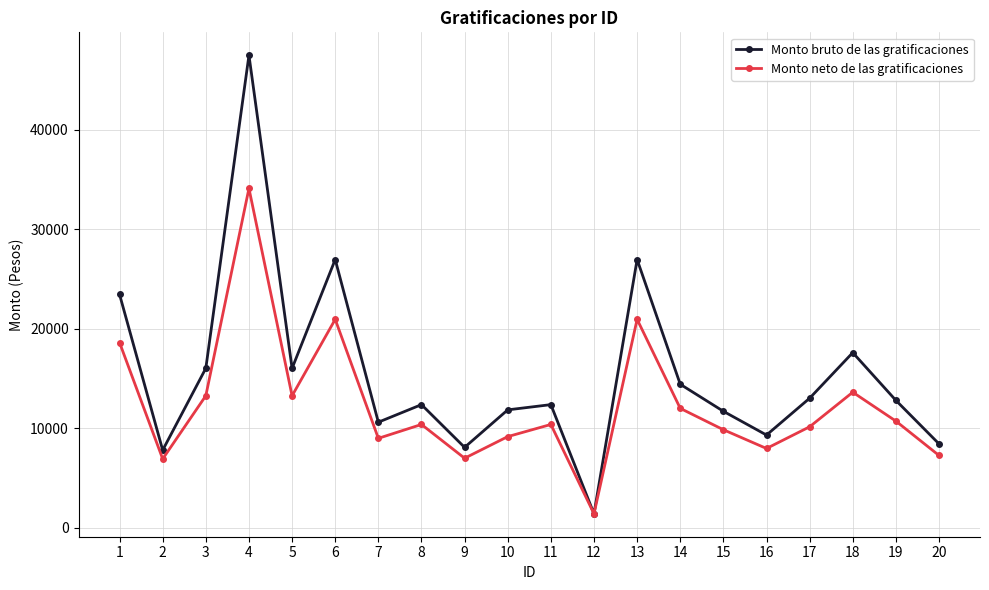

What are all the series names shown in the legend?

Monto bruto de las gratificaciones, Monto neto de las gratificaciones